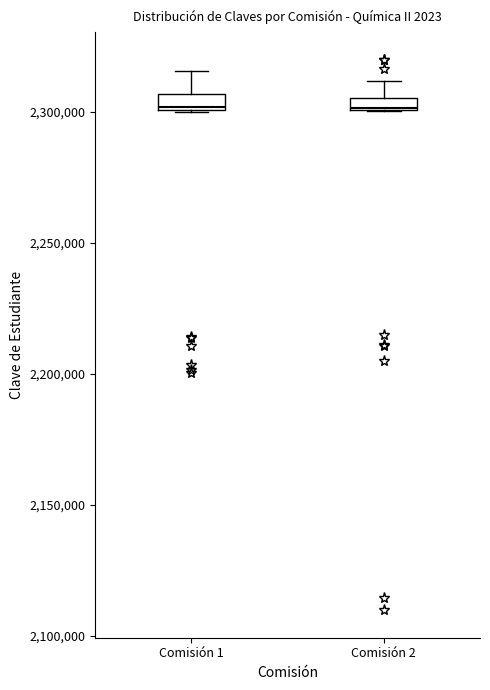

Where is the lower edge of the box for Comisión 1 on the y-axis? The values are not printed on the chart, so give them approximately, as read against the axis.

2300000